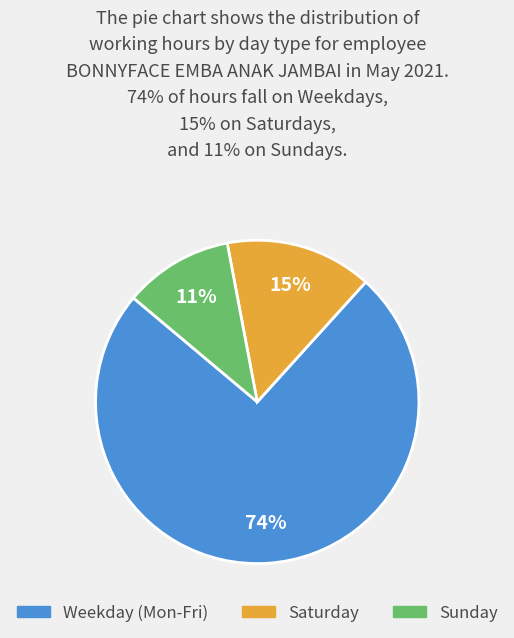

To the nearest percent, what is the difference between the largest and smallest slice percentages?

63%